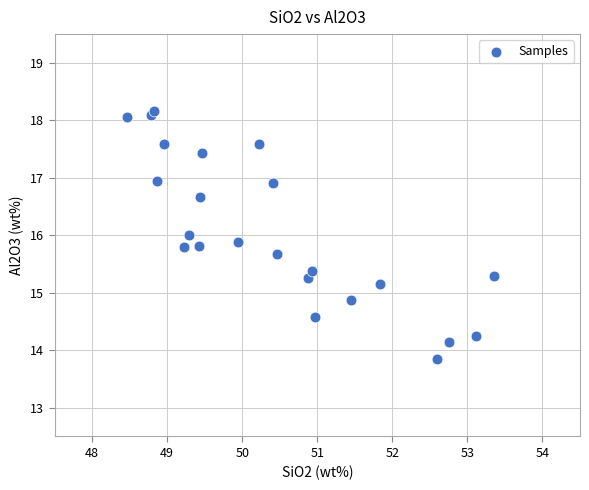

What is the range of Y values (max minus min)?

4.3